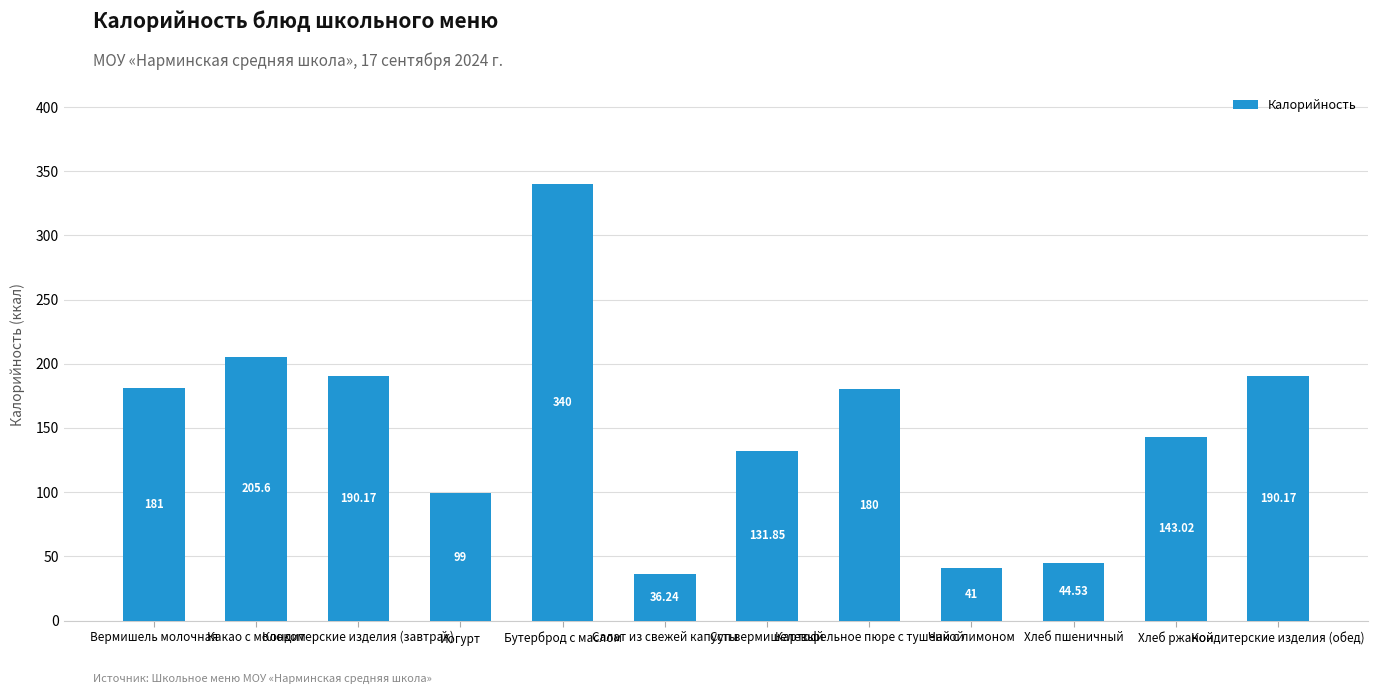

Does the chart contain stacked bars?

No